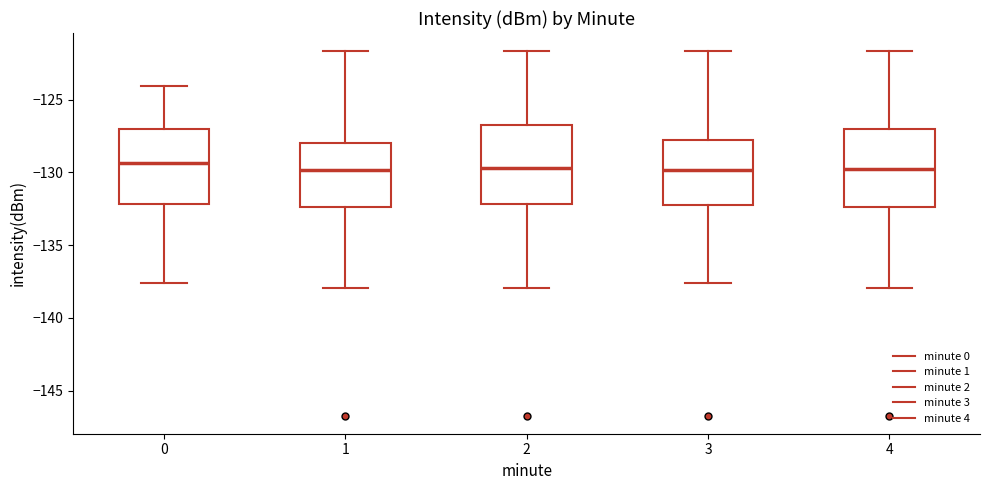

Reading left to right, transcribe this box plot: for each box, give where its median line is, the range the box spans, and where its two whiskers end, as read against the y-axis. The values are not printed on the chart, so give them approximately, as read against the axis.

0: median -129.5, box -132.0 to -127.0, whiskers -137.5 to -124.0
1: median -130.0, box -132.5 to -128.0, whiskers -138.0 to -121.5
2: median -129.5, box -132.0 to -126.5, whiskers -138.0 to -121.5
3: median -130.0, box -132.5 to -128.0, whiskers -137.5 to -121.5
4: median -130.0, box -132.5 to -127.0, whiskers -138.0 to -121.5